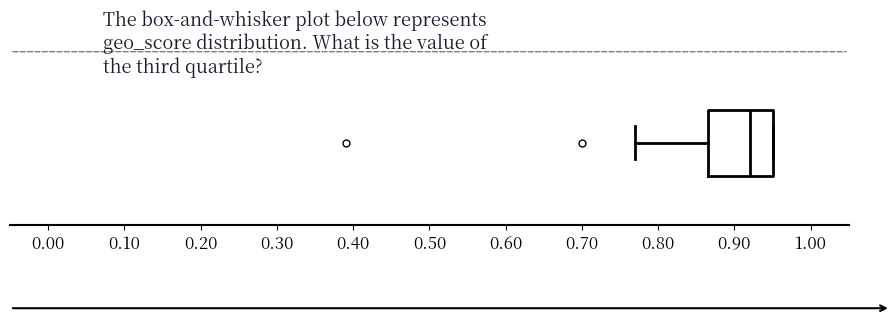

Transcribe this box plot: give where the median line is, the range the box spans, and where the two whiskers end, as read against the x-axis. The values are not printed on the chart, so give them approximately, as read against the axis.

median 0.92, box 0.87 to 0.95, whiskers 0.77 to 0.95